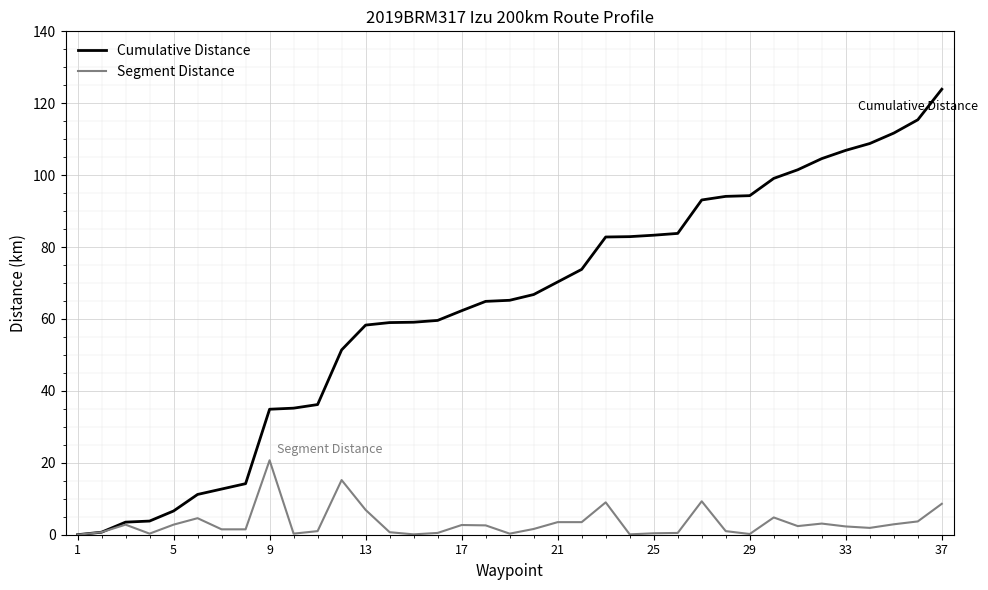

Rank the series by their maximum value, from lowest to highest.

Segment Distance, Cumulative Distance